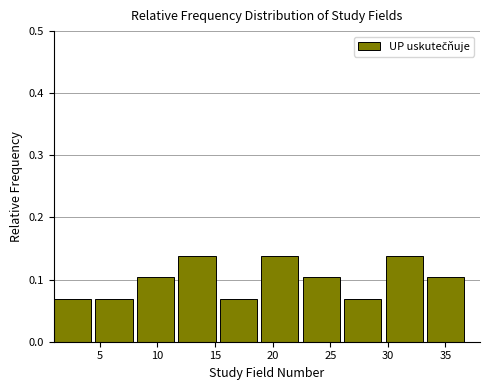

How tall is the bar that spans 33.4 to 37.0 on the x-axis? Neither the bar edges nor the heights are printed on the chart, so give them approximately, as read against the axes.

0.10